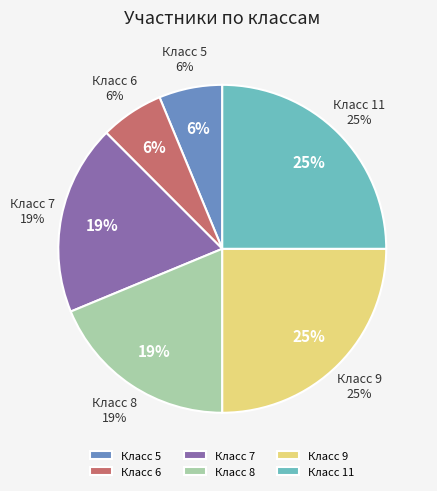

The 11 slice represents 25% of the pie. True or false?

True